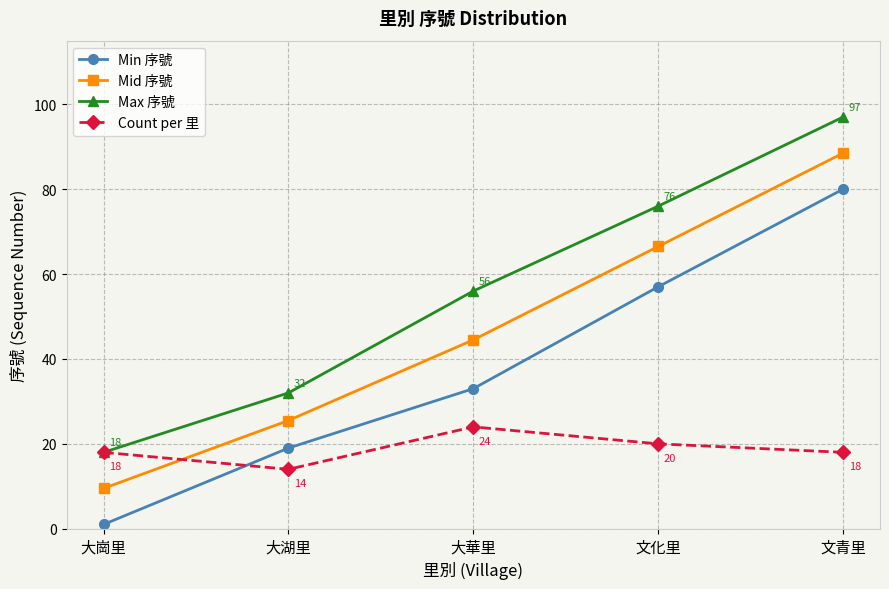

How many lines are shown in the chart?

4